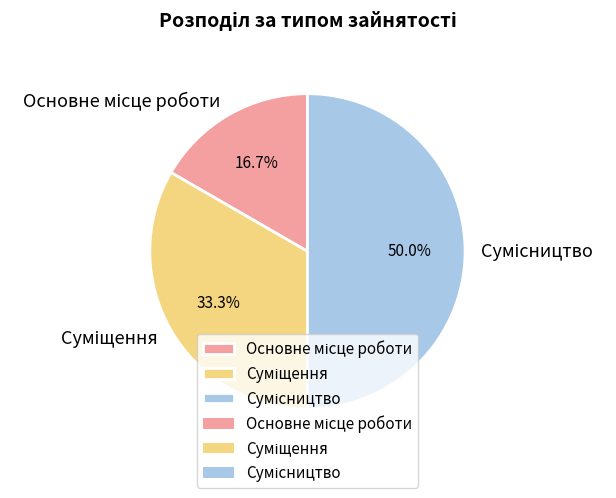

Combined, do Сумісництво and Основне місце роботи account for over 50%?

Yes